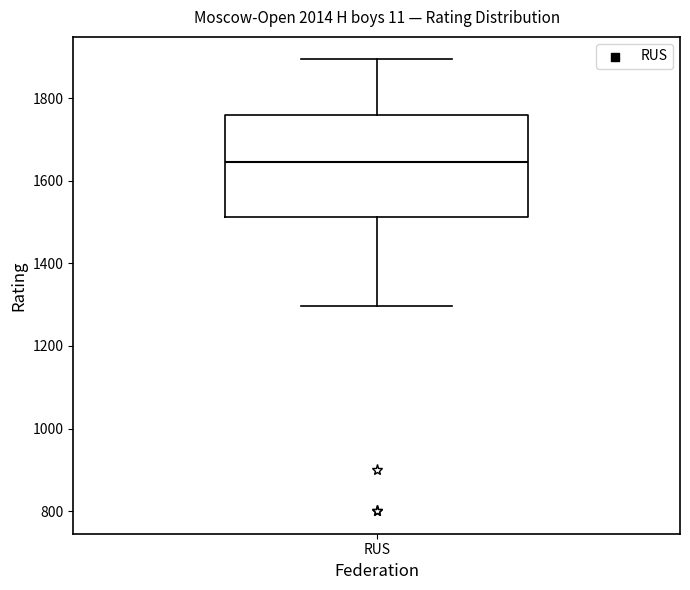

Read this box plot against the y-axis: the position of the median line, the range covered by the box, and the ends of both whiskers. The values are not printed on the chart, so give them approximately, as read against the axis.

median 1640, box 1520 to 1760, whiskers 1300 to 1900